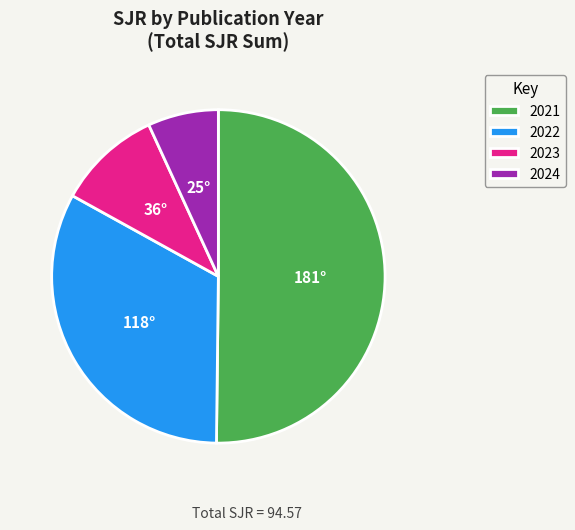

Which slice is the smallest?

2024